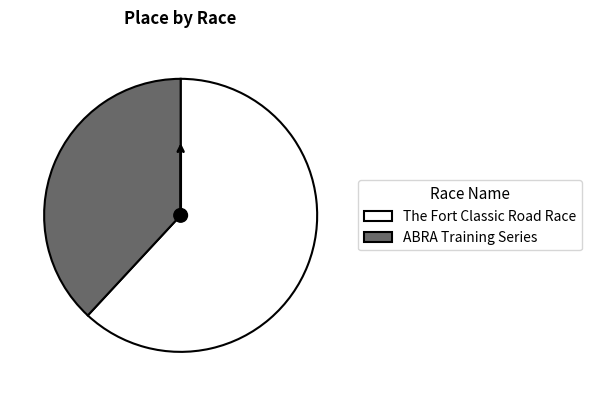

Between ABRA Training Series and The Fort Classic Road Race, which is larger?

The Fort Classic Road Race